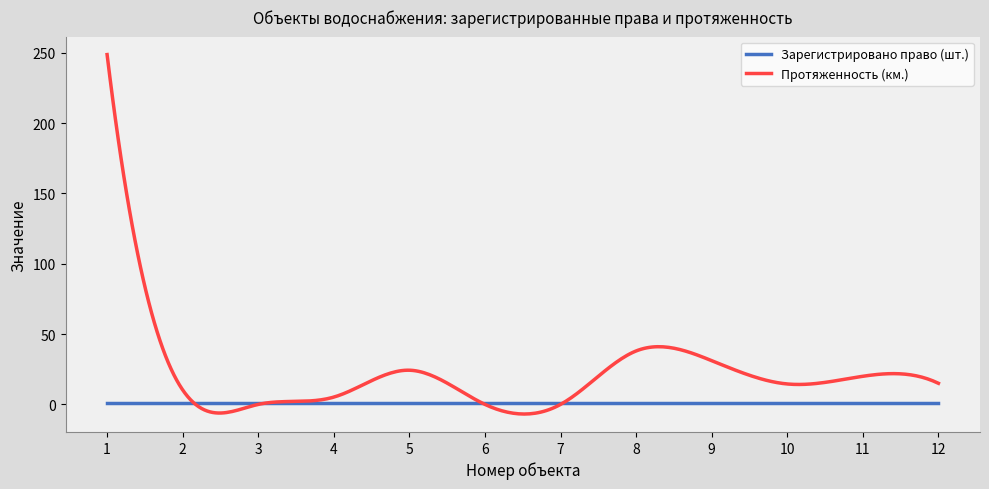

Rank the series by their average value, from lowest to highest.

Зарегистрировано право (шт.), Протяженность (км.)